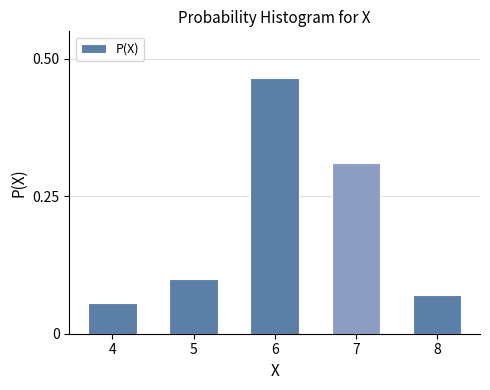

Which label corresponds to the largest value in the chart?

6